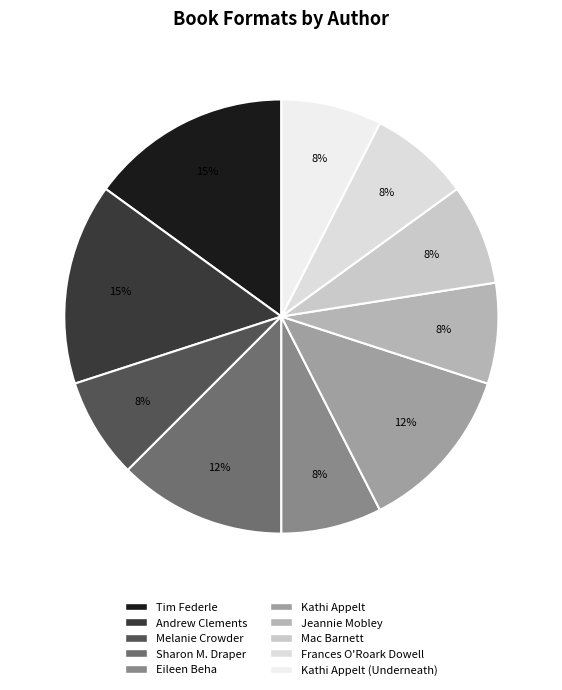

How many slices are in this pie chart?

10